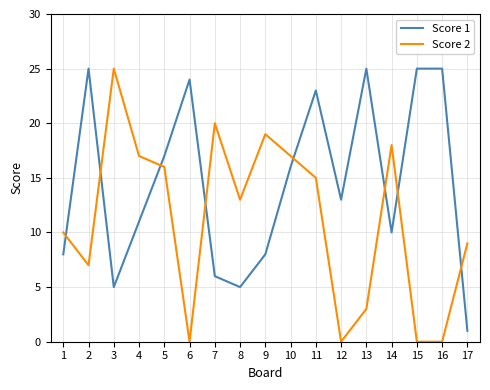

What is the total value across all series at 6?

24